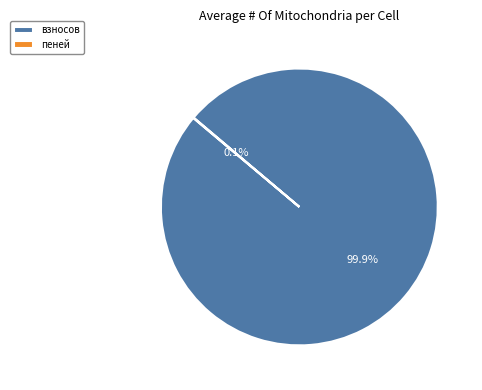

Which category accounts for the majority?

взносов